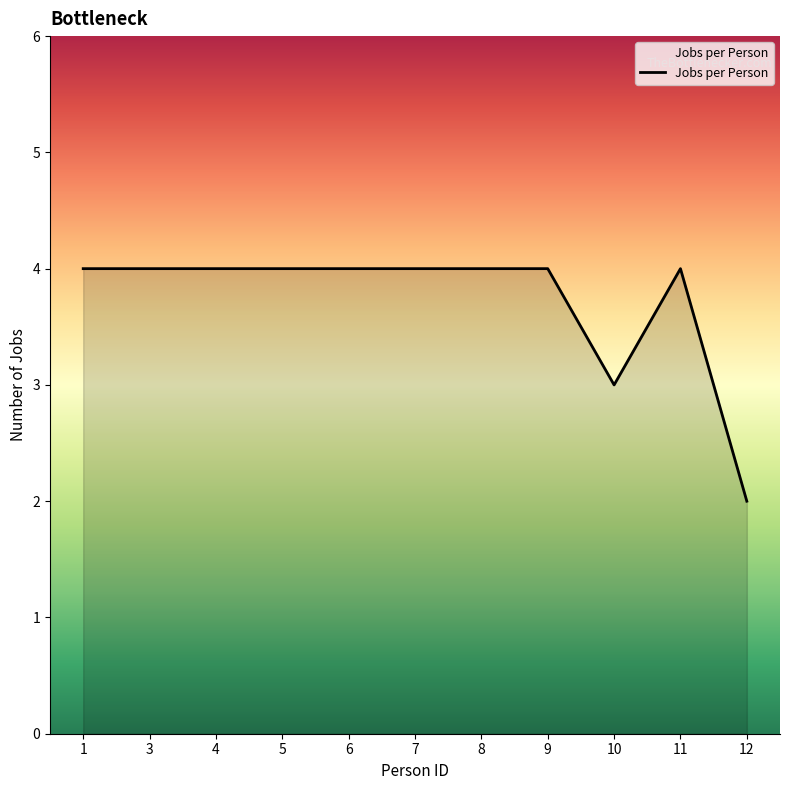

What is the maximum value shown in the chart?

4